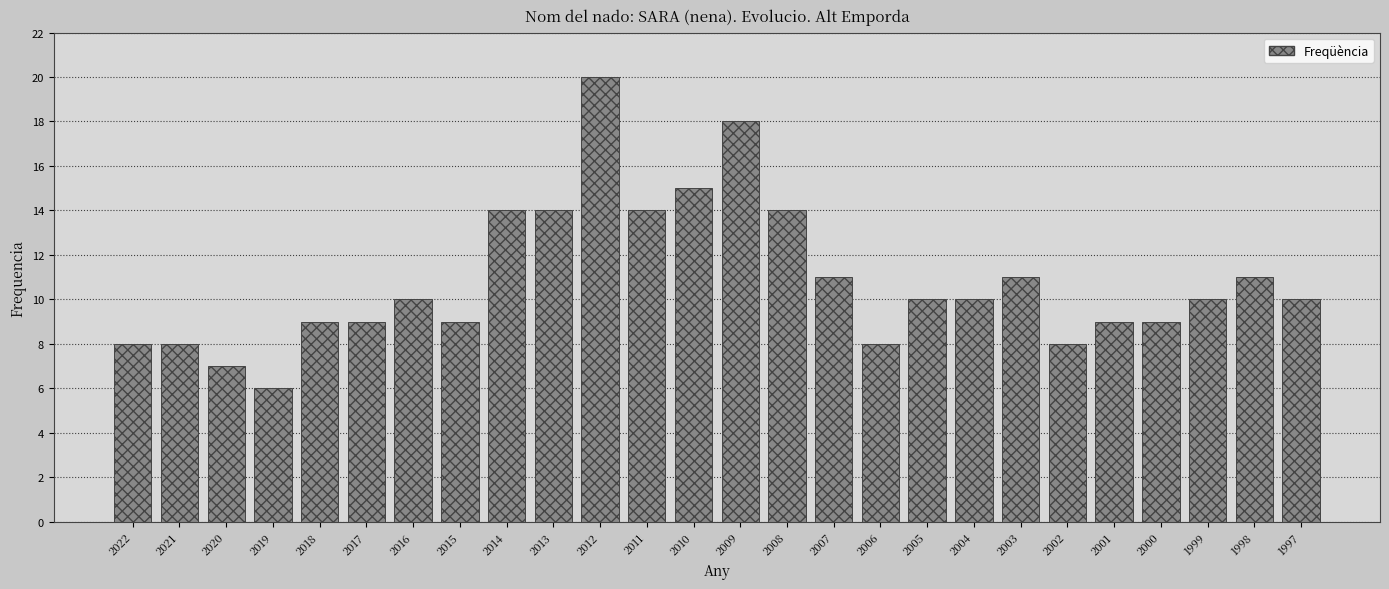

Read the value at 2022.

8